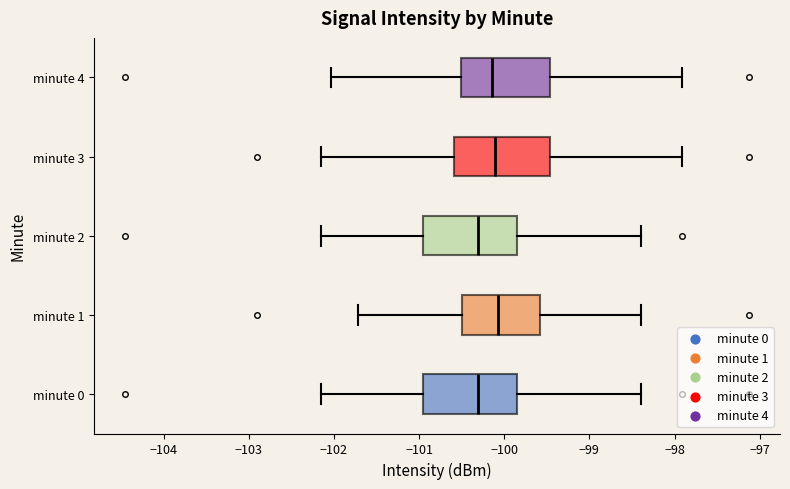

Reading bottom to top, read every box against the x-axis: the position of its median line, the range the box covers, and the ends of its whiskers. The values are not printed on the chart, so give them approximately, as read against the axis.

minute 0: median -100.3, box -100.9 to -99.8, whiskers -102.2 to -98.4
minute 1: median -100.1, box -100.5 to -99.6, whiskers -101.7 to -98.4
minute 2: median -100.3, box -100.9 to -99.8, whiskers -102.2 to -98.4
minute 3: median -100.1, box -100.6 to -99.5, whiskers -102.2 to -97.9
minute 4: median -100.1, box -100.5 to -99.5, whiskers -102.0 to -97.9